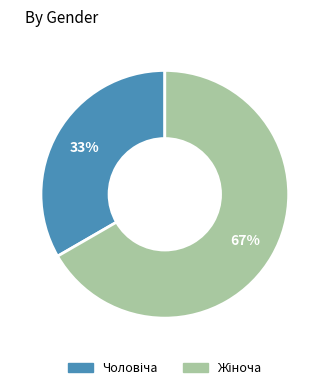

To the nearest percent, what is the average slice percentage?

50%